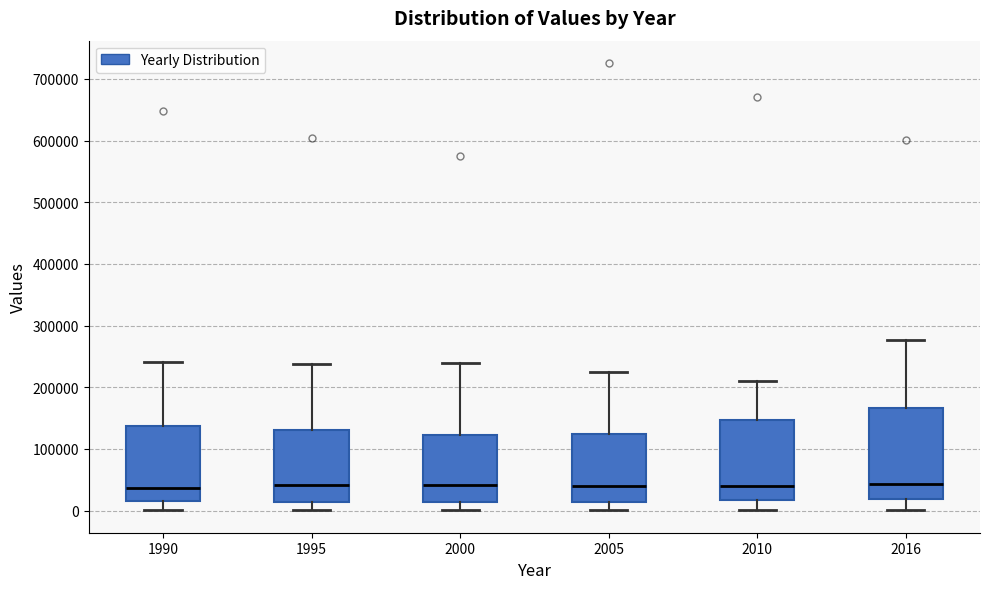

Reading left to right, transcribe this box plot: for each box, give where its median line is, the range the box spans, and where its two whiskers end, as read against the y-axis. The values are not printed on the chart, so give them approximately, as read against the axis.

1990: median 40000, box 20000 to 140000, whiskers 0 to 240000
1995: median 40000, box 10000 to 130000, whiskers 0 to 240000
2000: median 40000, box 10000 to 120000, whiskers 0 to 240000
2005: median 40000, box 10000 to 120000, whiskers 0 to 230000
2010: median 40000, box 20000 to 150000, whiskers 0 to 210000
2016: median 40000, box 20000 to 170000, whiskers 0 to 280000